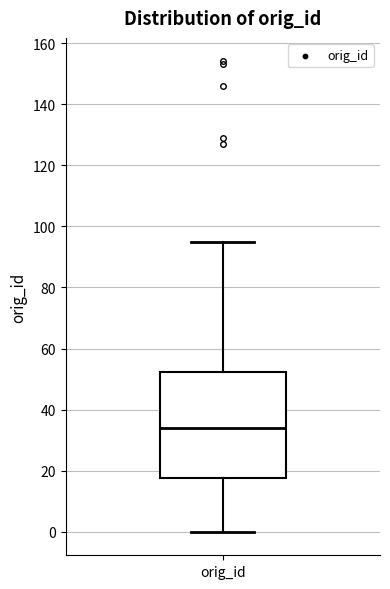

Where is the upper edge of the box for orig_id on the y-axis? The values are not printed on the chart, so give them approximately, as read against the axis.

52